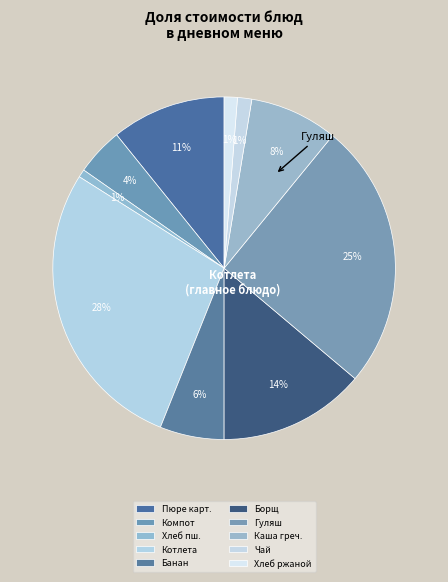

How many slices are in this pie chart?

10